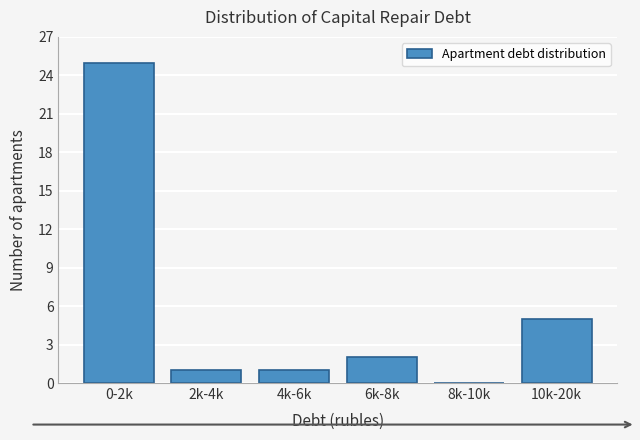

Reading left to right, transcribe all the data shown in this chart.

0-2k=25	2k-4k=1	4k-6k=1	6k-8k=2	8k-10k=0	10k-20k=5